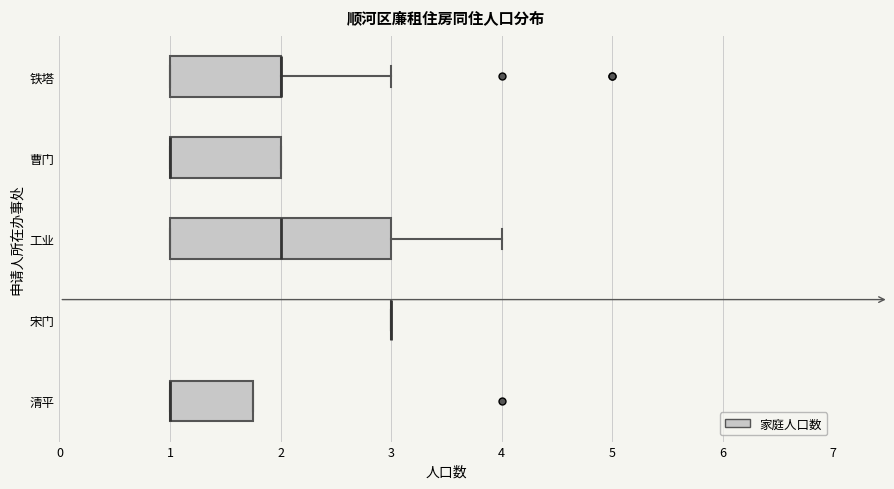

Which box is the widest, from its left edge to its right edge?

工业